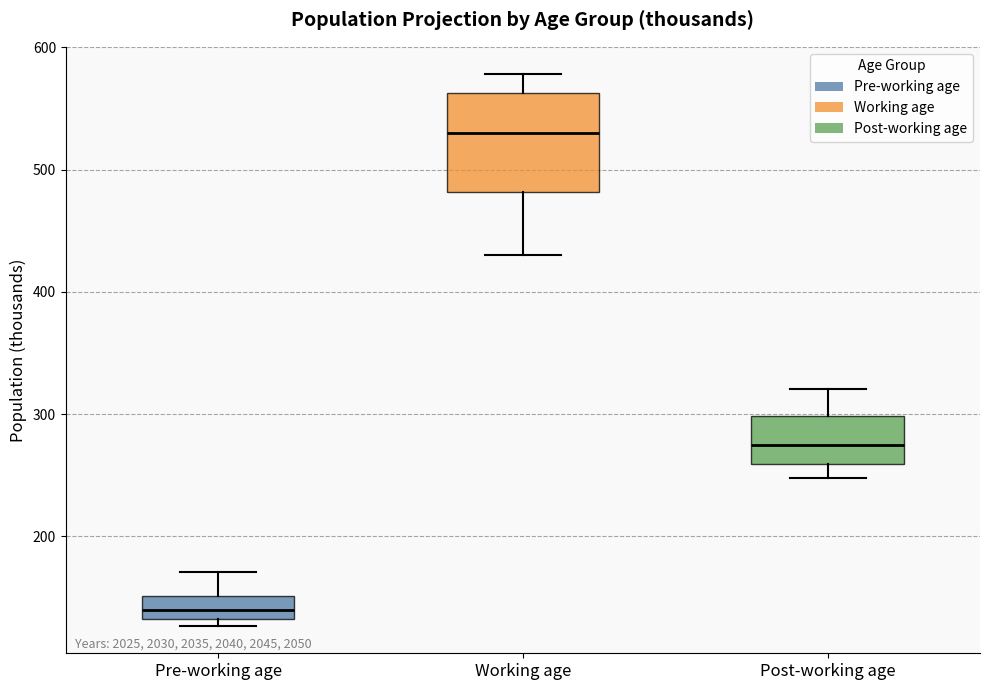

Where does the lower whisker of the box for Working age end on the y-axis? The values are not printed on the chart, so give them approximately, as read against the axis.

430